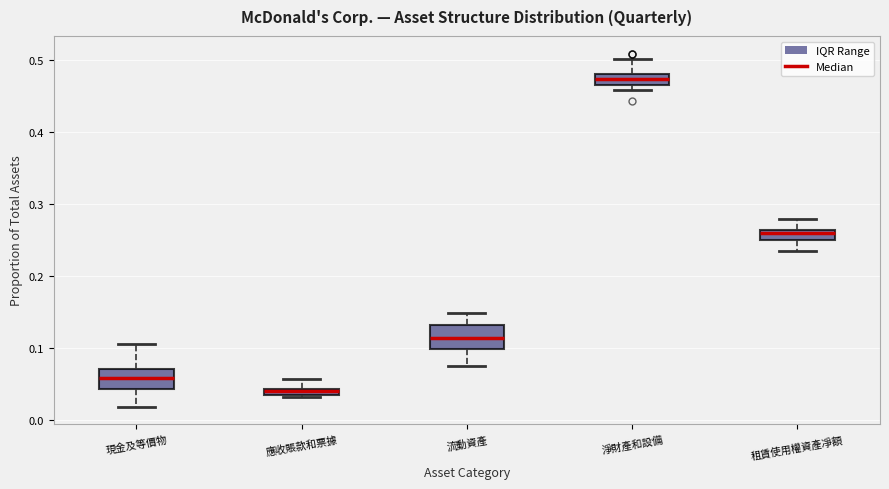

Where is the upper edge of the box for 應收賬款和票據 on the y-axis? The values are not printed on the chart, so give them approximately, as read against the axis.

0.04